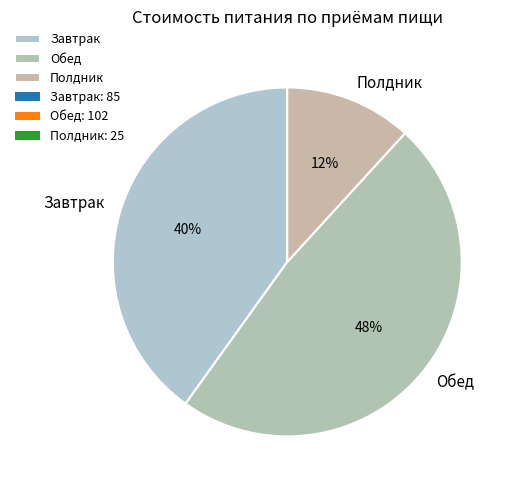

To the nearest percent, what is the difference between the largest and smallest slice percentages?

36%